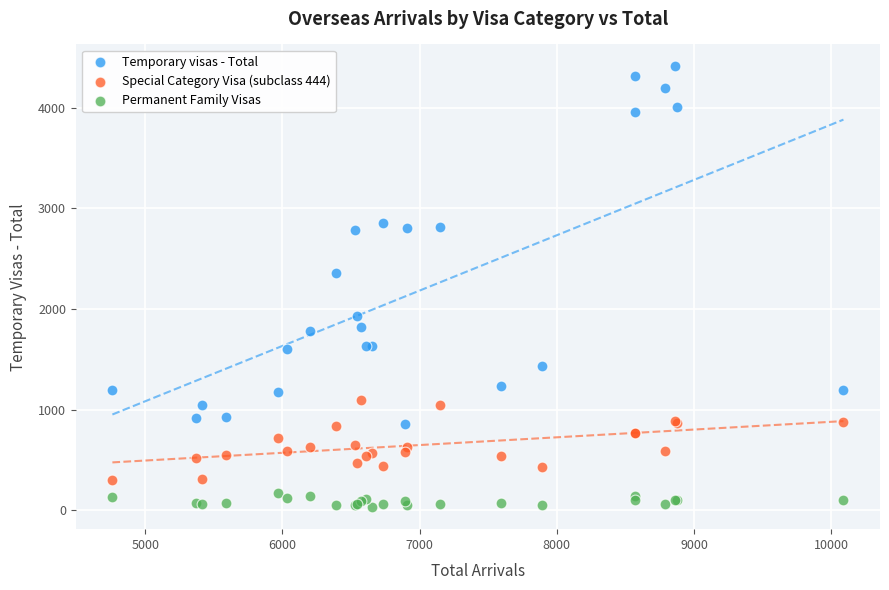

Which series has the widest spread of Y values?

Temporary visas - Total